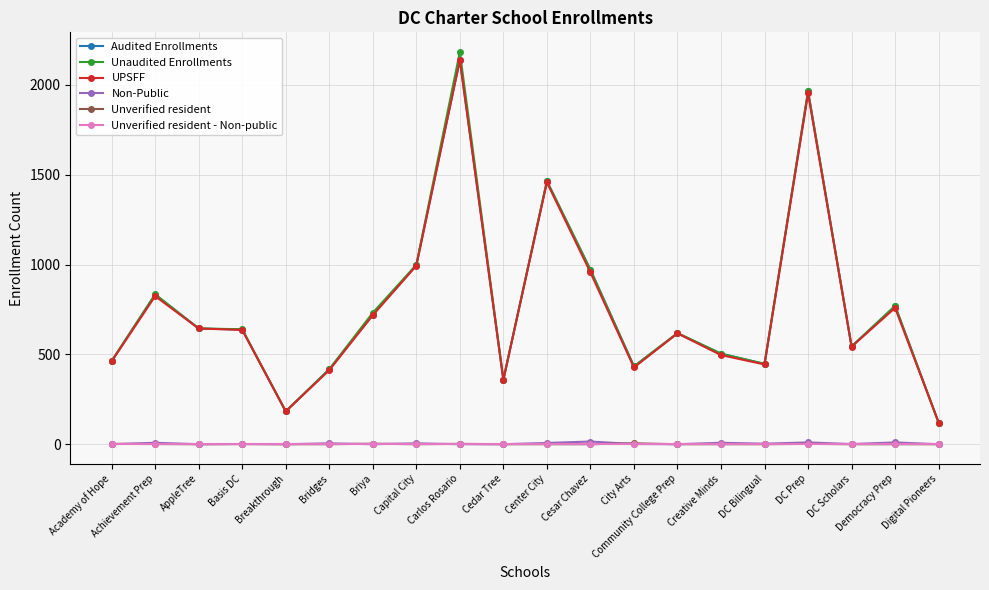

Which series has the largest range (max minus min)?

Unaudited Enrollments